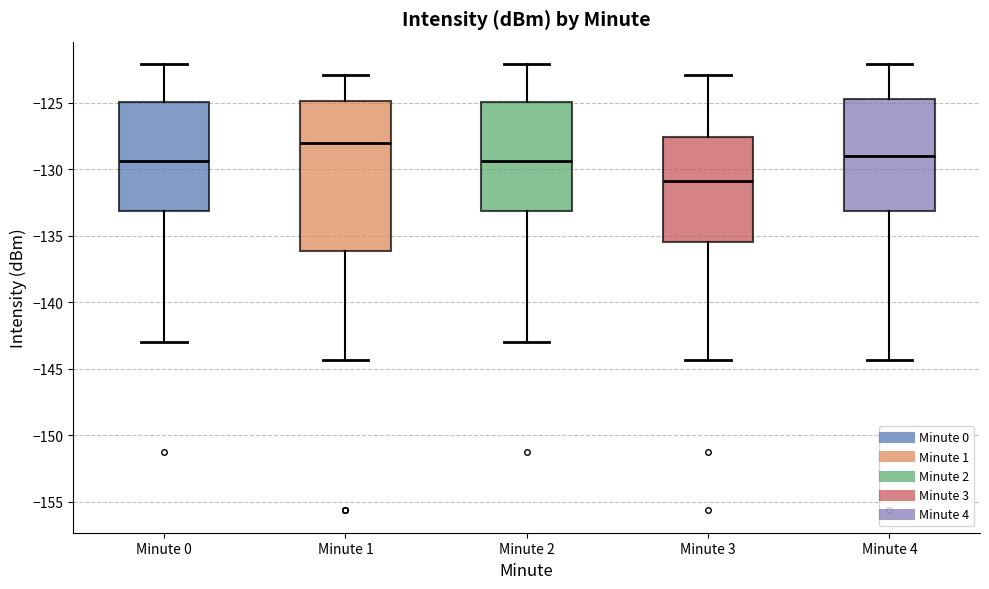

Reading left to right, transcribe this box plot: for each box, give where its median line is, the range the box spans, and where its two whiskers end, as read against the y-axis. The values are not printed on the chart, so give them approximately, as read against the axis.

Minute 0: median -129.5, box -133.0 to -125.0, whiskers -143.0 to -122.0
Minute 1: median -128.0, box -136.0 to -125.0, whiskers -144.5 to -123.0
Minute 2: median -129.5, box -133.0 to -125.0, whiskers -143.0 to -122.0
Minute 3: median -131.0, box -135.5 to -127.5, whiskers -144.5 to -123.0
Minute 4: median -129.0, box -133.0 to -124.5, whiskers -144.5 to -122.0